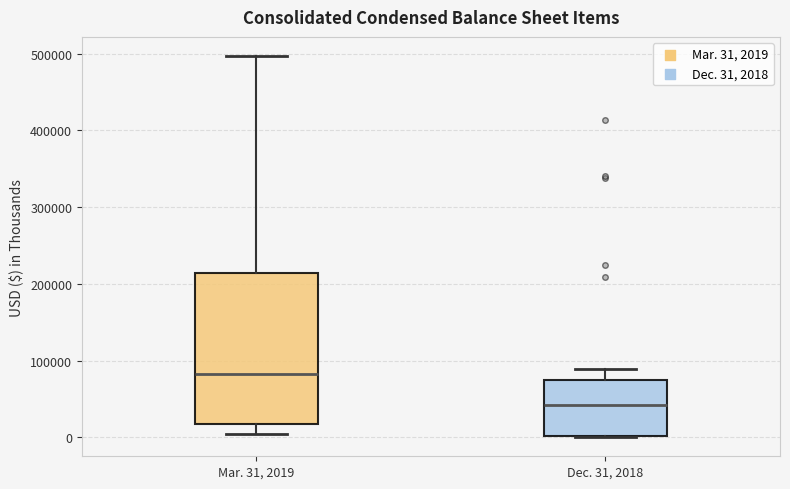

Which box has the lowest median line?

Dec. 31, 2018